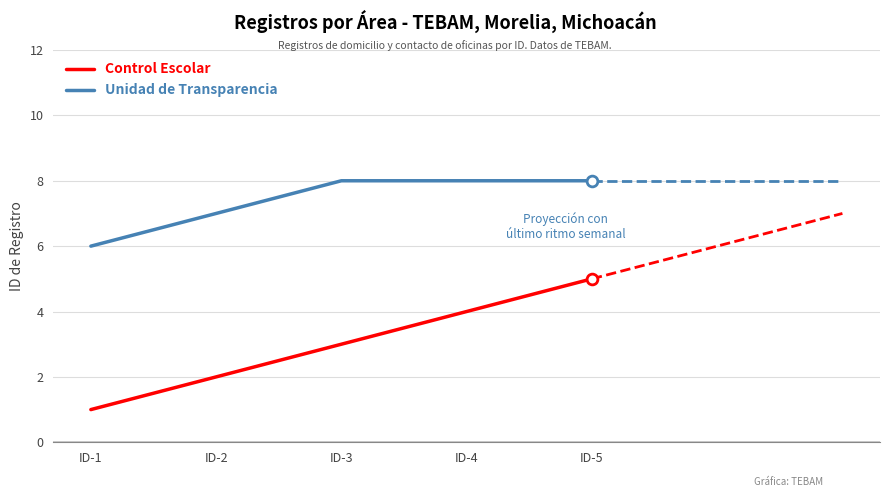

What is the spread (max minus min) of values at ID-2?

5